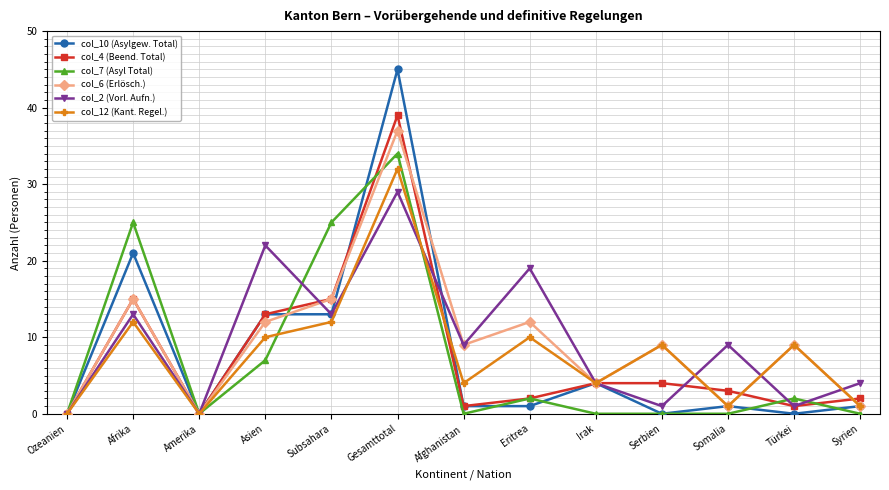

What position from the right is Afrika?

12